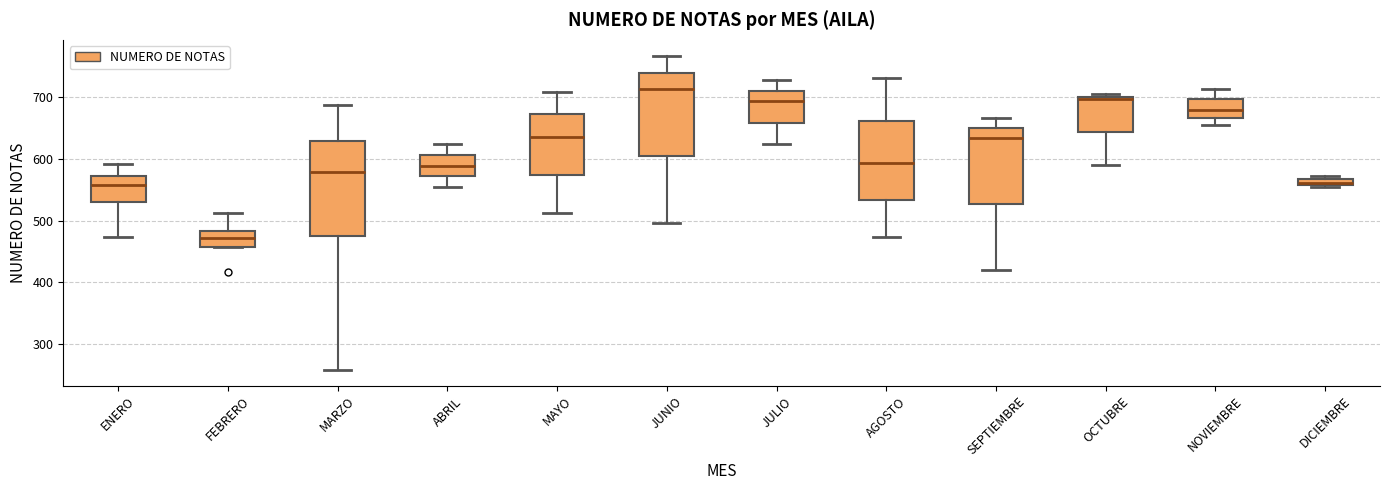

Which box has the lowest median line?

FEBRERO